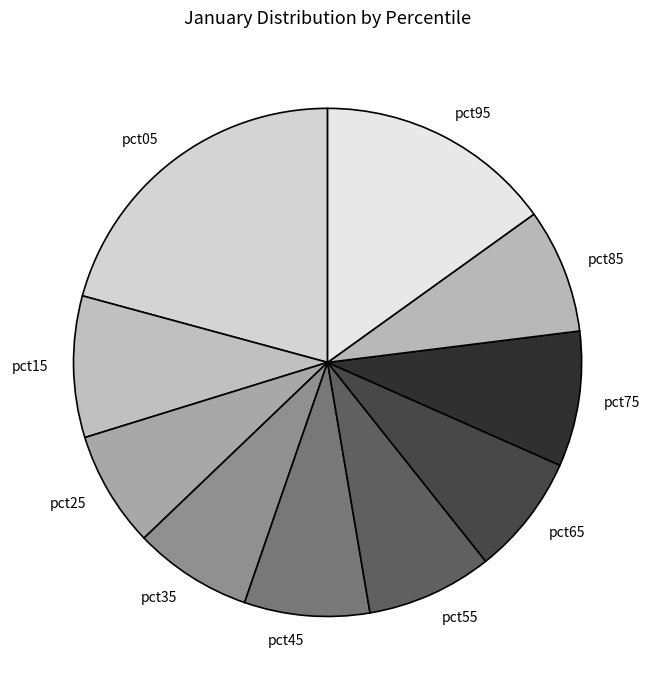

Between pct15 and pct85, which is larger?

pct15